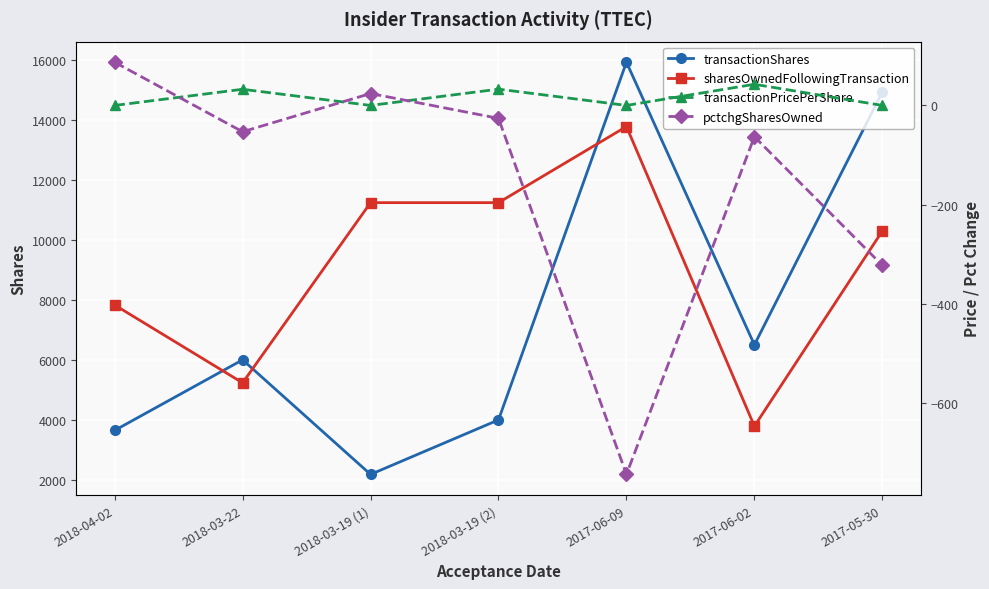

True or false: sharesOwnedFollowingTransaction and pctchgSharesOwned cross at least once.

False